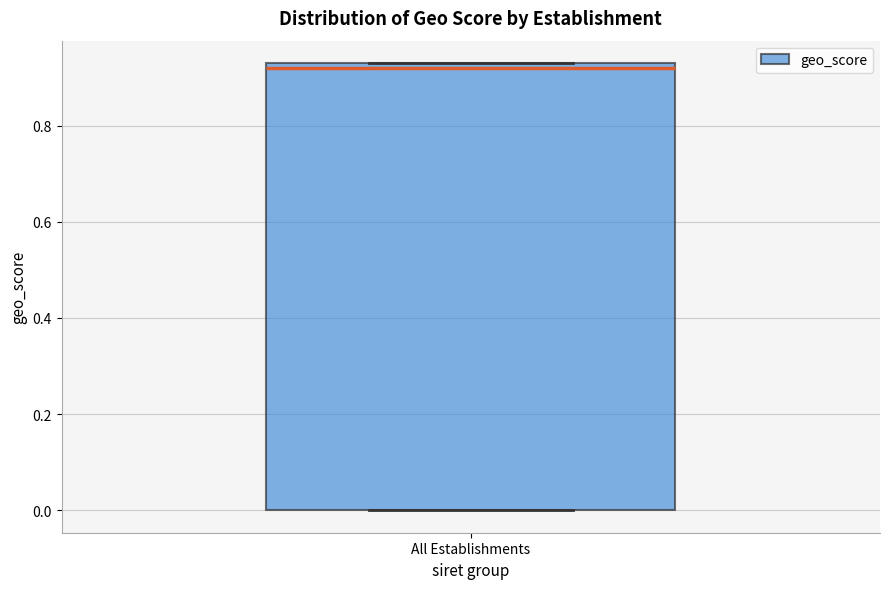

Transcribe this box plot: give where the median line is, the range the box spans, and where the two whiskers end, as read against the y-axis. The values are not printed on the chart, so give them approximately, as read against the axis.

median 0.92, box 0.00 to 0.94, whiskers 0.00 to 0.94